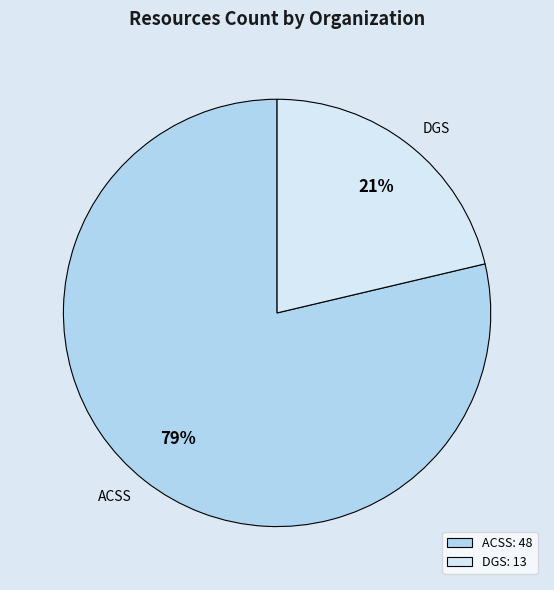

Is it true that ACSS is 85% of the pie?

False